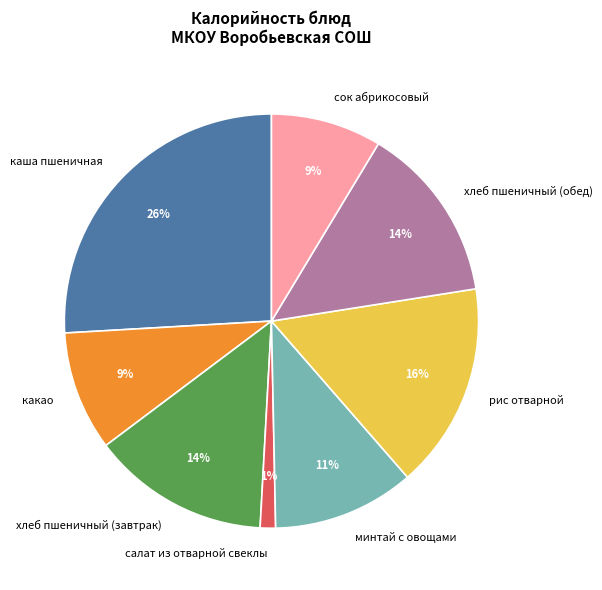

What is the smallest slice in the pie chart?

салат из отварной свеклы